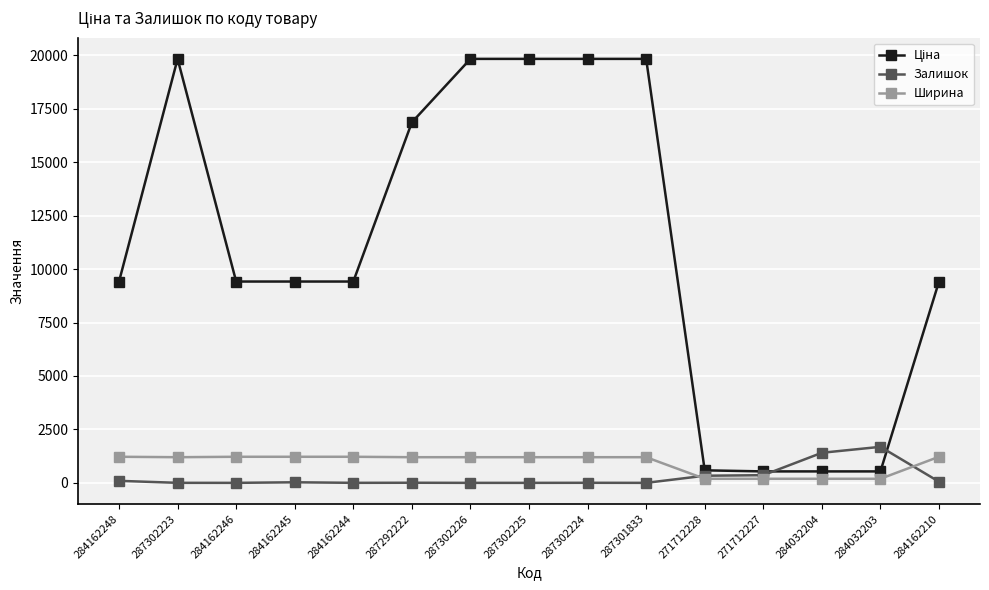

What is the maximum value for Ширина?

1220.0